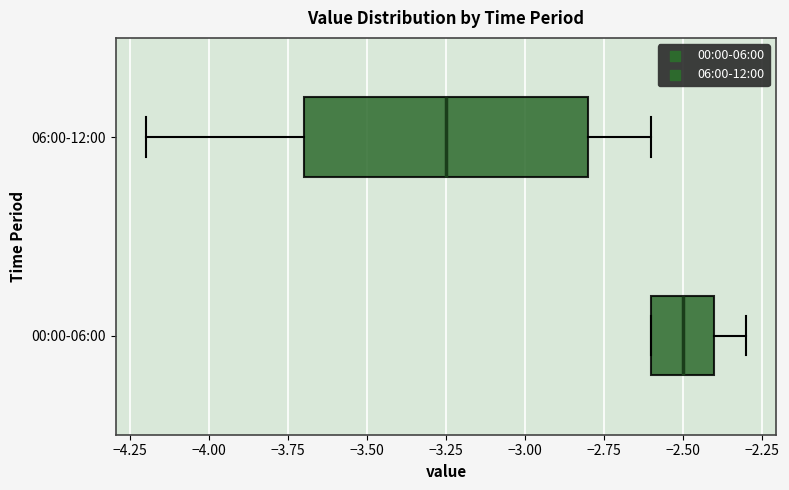

Where does the median line of the box for 00:00-06:00 sit on the x-axis? The values are not printed on the chart, so give them approximately, as read against the axis.

-2.50